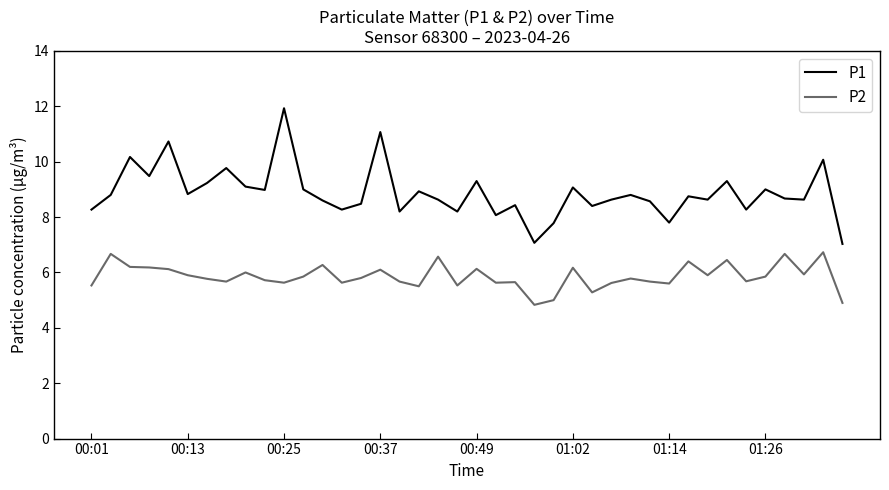

Which series has the widest spread of values?

P1